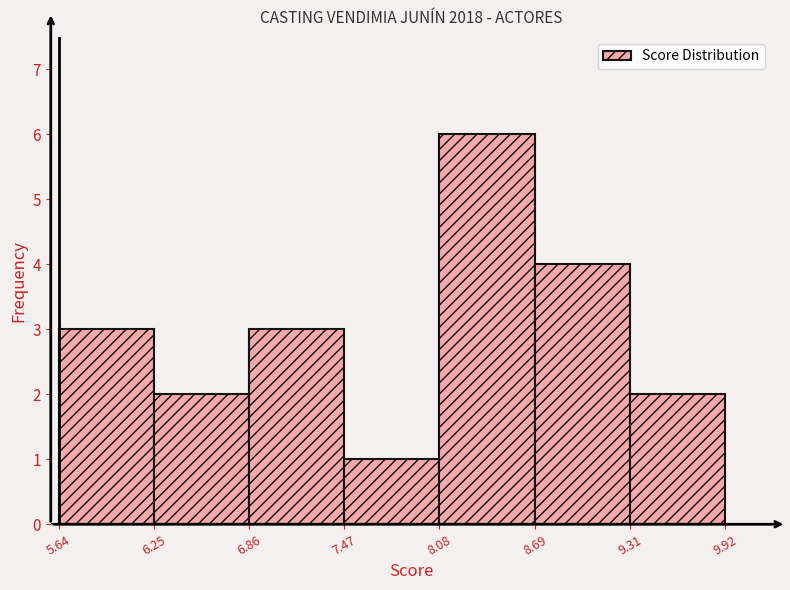

Which range on the x-axis has the tallest bar?

8.08 to 8.69